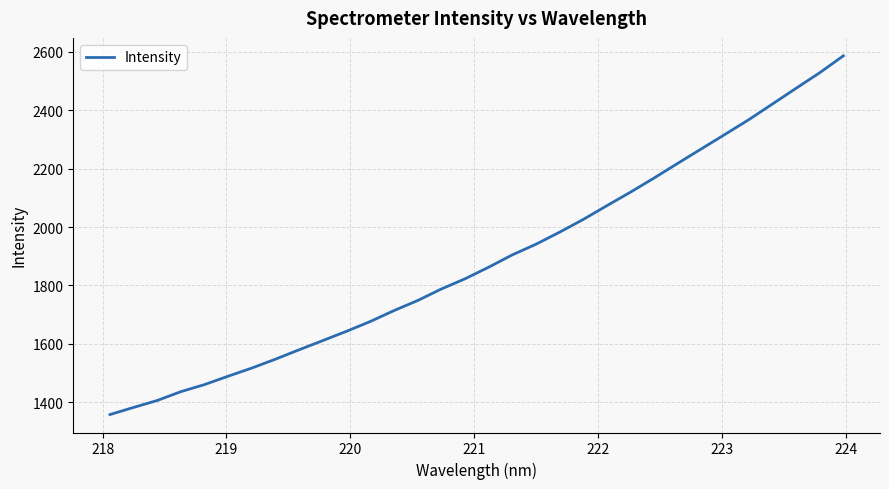

What is the smallest value displayed?

1357.9